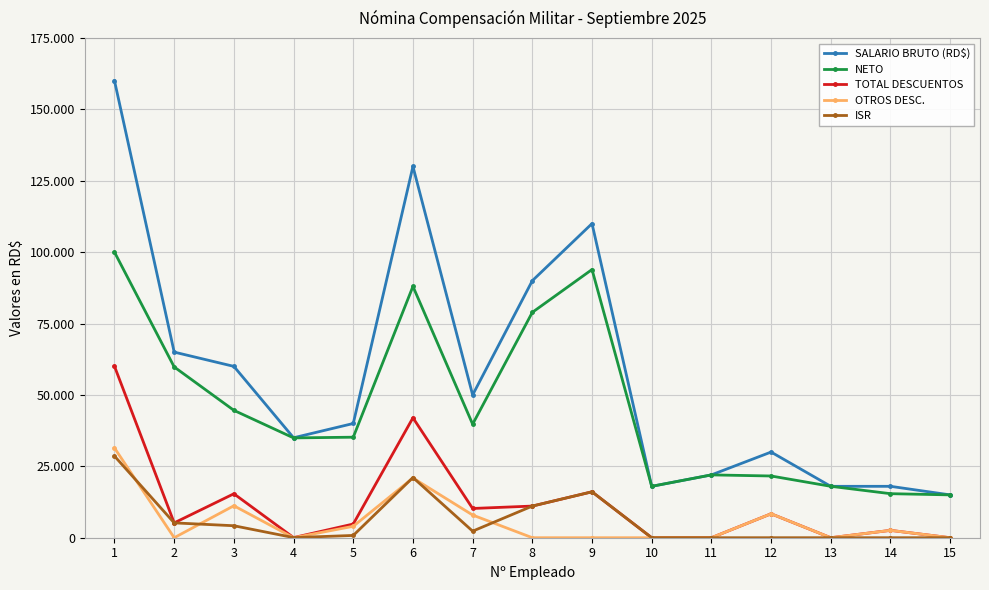

True or false: SALARIO BRUTO (RD$) and ISR cross at least once.

False